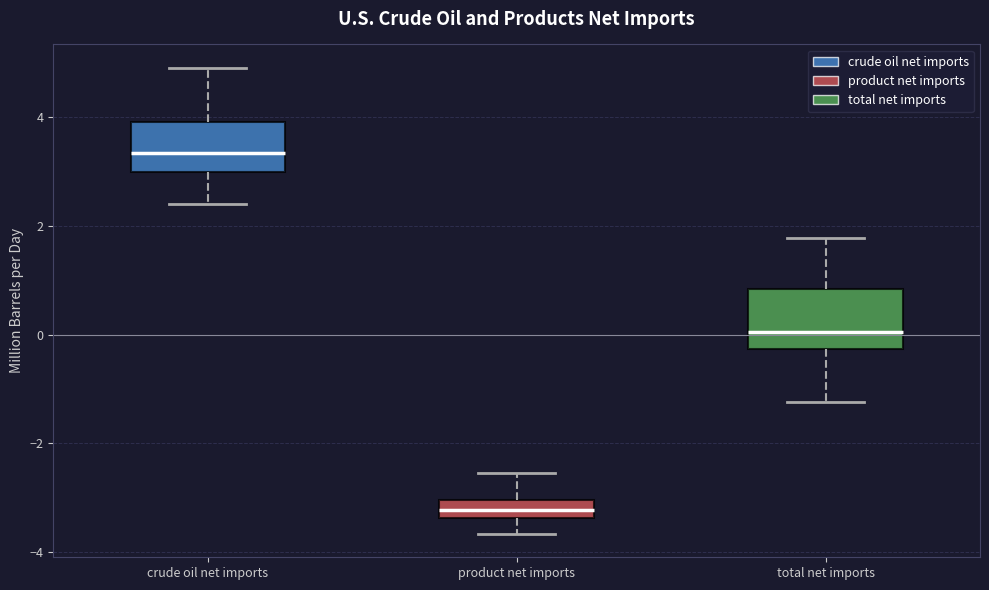

Reading left to right, transcribe this box plot: for each box, give where its median line is, the range the box spans, and where its two whiskers end, as read against the y-axis. The values are not printed on the chart, so give them approximately, as read against the axis.

crude oil net imports: median 3.4, box 3.0 to 4.0, whiskers 2.4 to 5.0
product net imports: median -3.2, box -3.4 to -3.0, whiskers -3.6 to -2.6
total net imports: median 0.0, box -0.2 to 0.8, whiskers -1.2 to 1.8